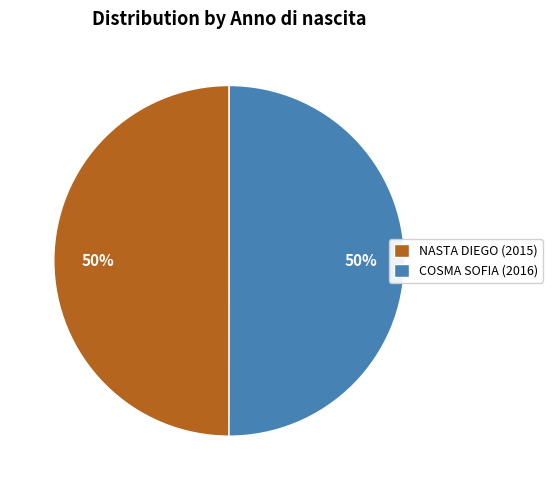

True or false: COSMA SOFIA accounts for 50% of the total.

True